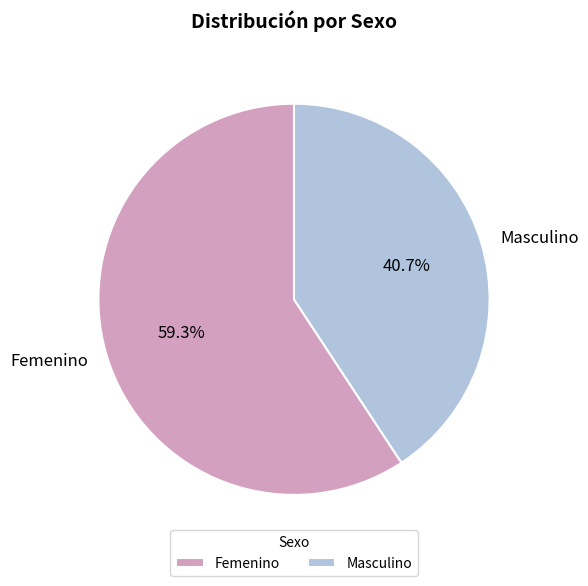

Is there a majority slice in this chart?

Yes